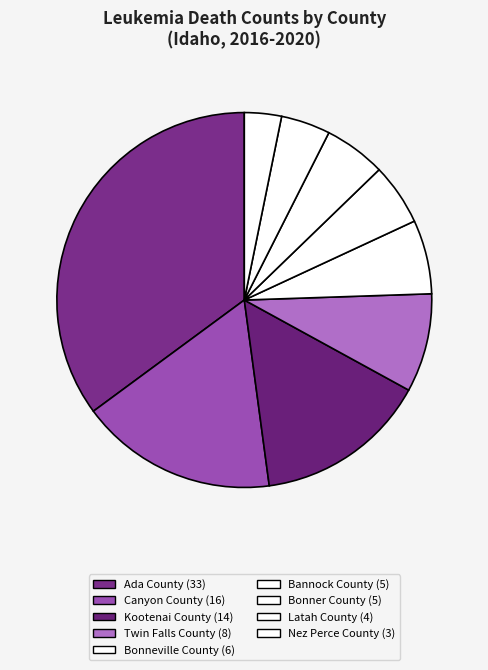

Is there a majority slice in this chart?

No